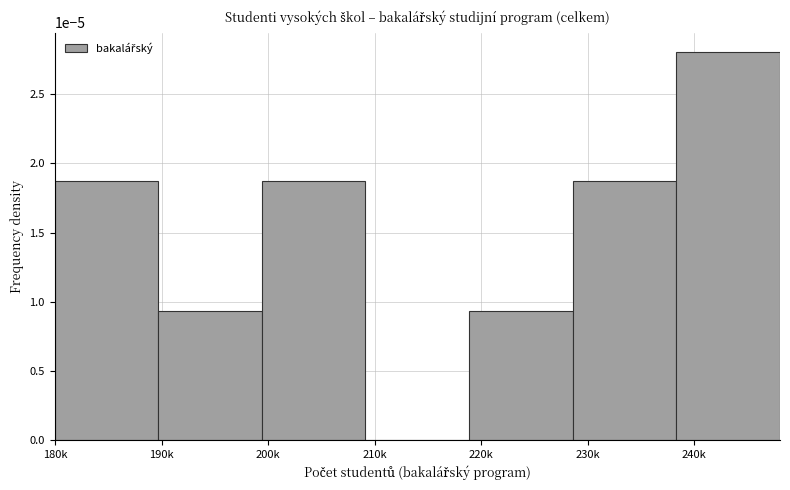

At which category does the chart reach its peak across all series?

240k